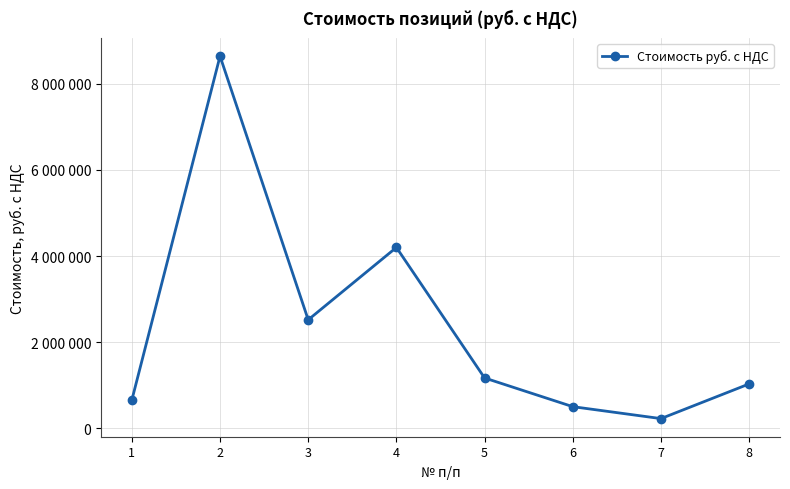

Where is the first local minimum?

3